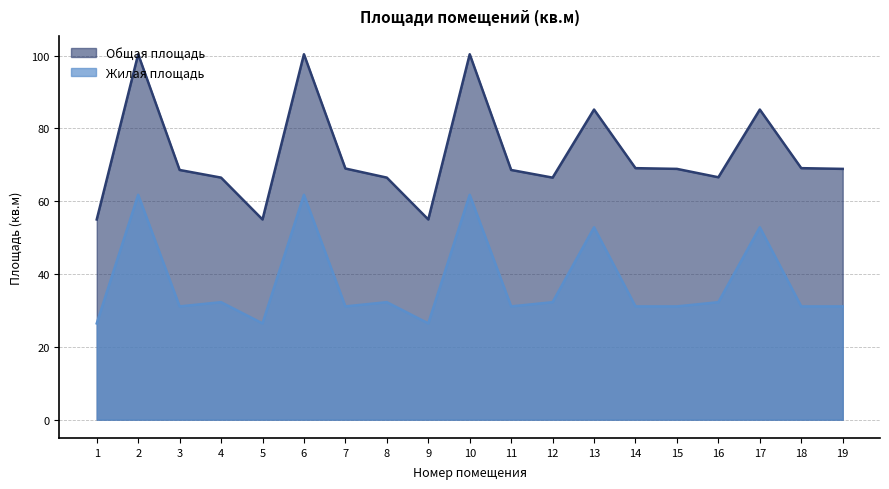

What is the value of the Жилая площадь point at the 16th from the left?

32.3